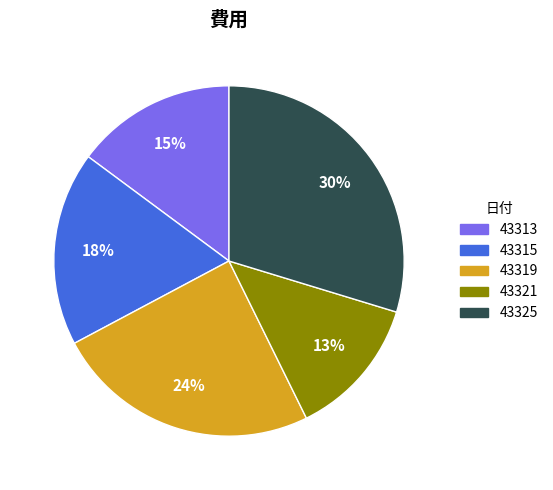

What is the smallest slice in the pie chart?

43321